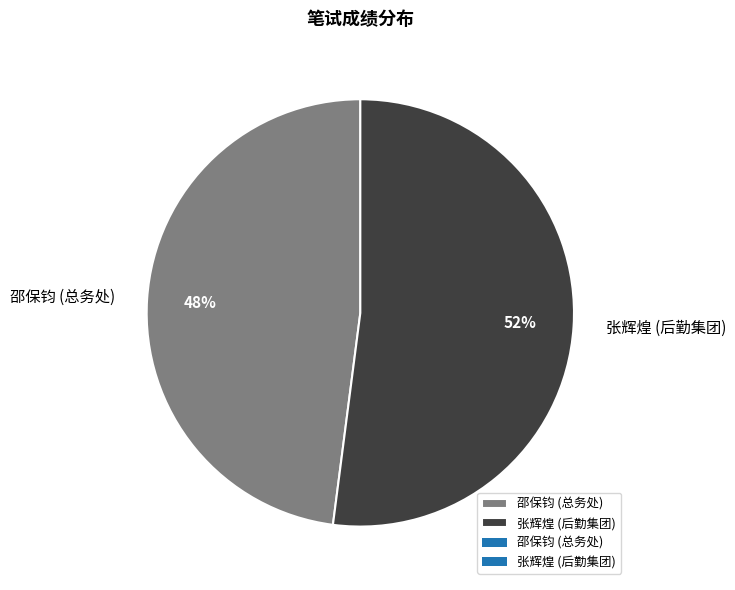

To the nearest percent, what percentage of the pie is 邵保钧 (总务处)?

48%